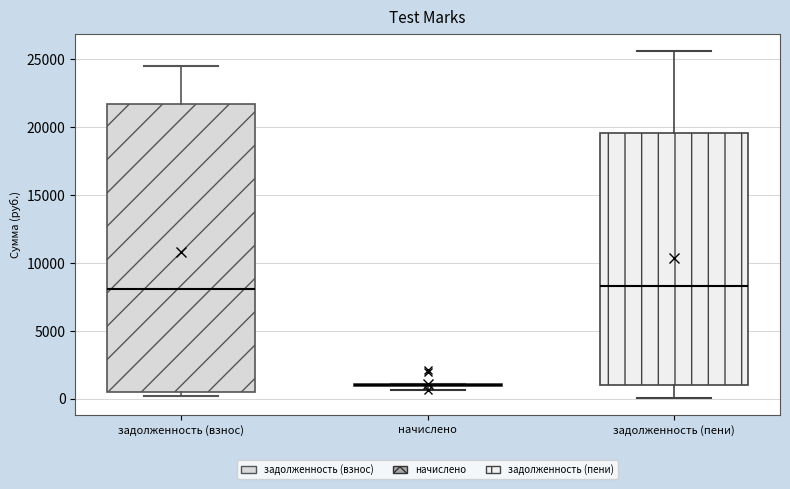

Reading left to right, transcribe this box plot: for each box, give where its median line is, the range the box spans, and where its two whiskers end, as read against the y-axis. The values are not printed on the chart, so give them approximately, as read against the axis.

задолженность (взнос): median 8000, box 500 to 21500, whiskers 0 to 24500
начислено: box collapsed to a line at 1000, whiskers 500 to 1000
задолженность (пени): median 8500, box 1000 to 19500, whiskers 0 to 25500